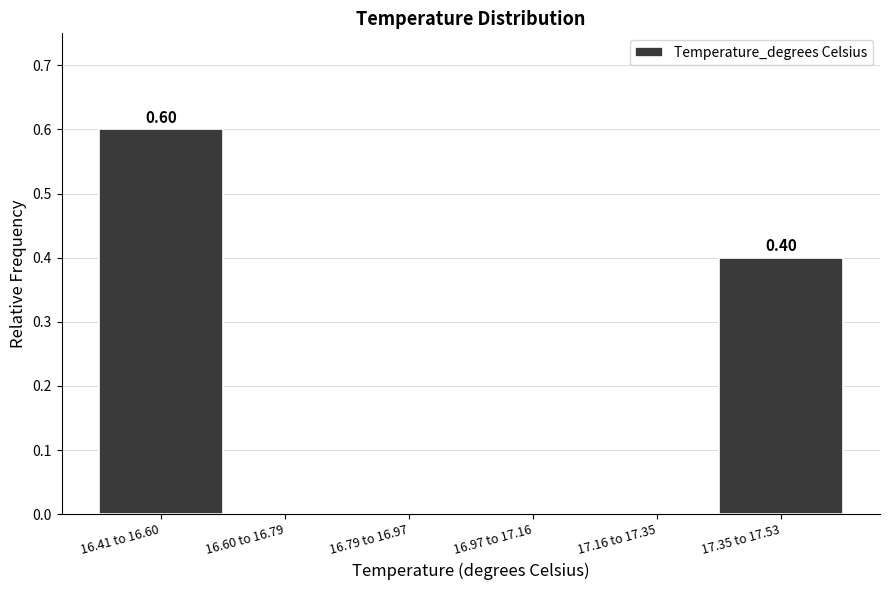

What is the change in value from 16.41 to 16.60 to 16.60 to 16.79?

-0.6